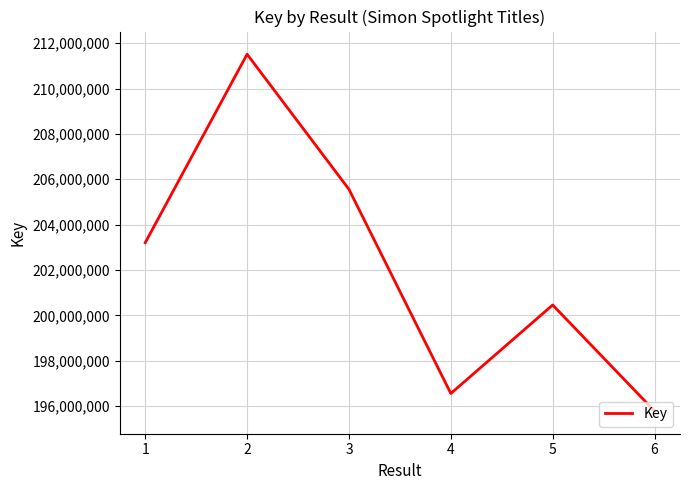

Does the chart display data point markers on the line(s)?

No